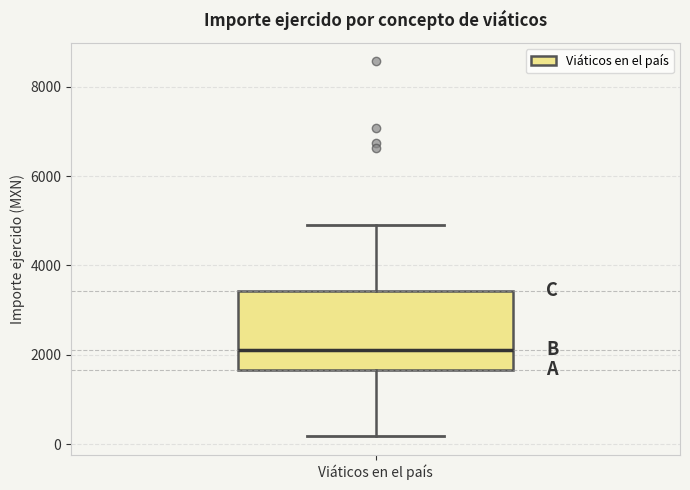

Transcribe this box plot: give where the median line is, the range the box spans, and where the two whiskers end, as read against the y-axis. The values are not printed on the chart, so give them approximately, as read against the axis.

median 2200, box 1600 to 3400, whiskers 200 to 4800